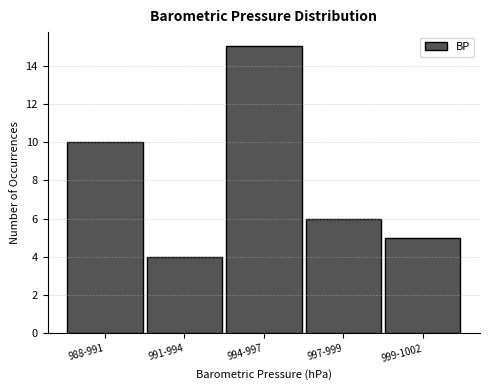

Reading left to right, list all the values displayed in this chart.

10	4	15	6	5